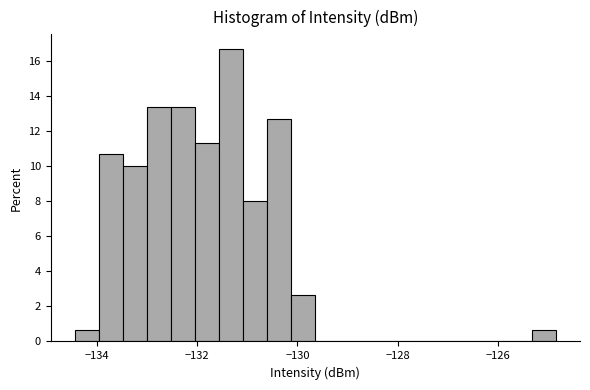

Around what value on the x-axis is the tallest bar? Give the approximate position of its centre, as read against the axis.

-131.4